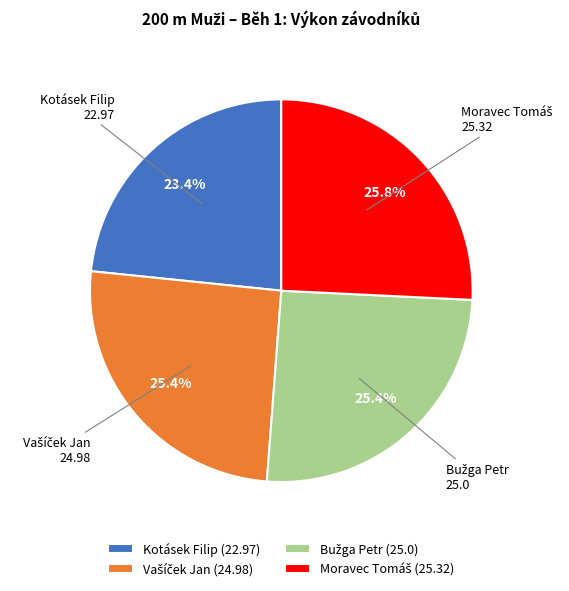

Is there any slice that represents more than half of the pie?

No